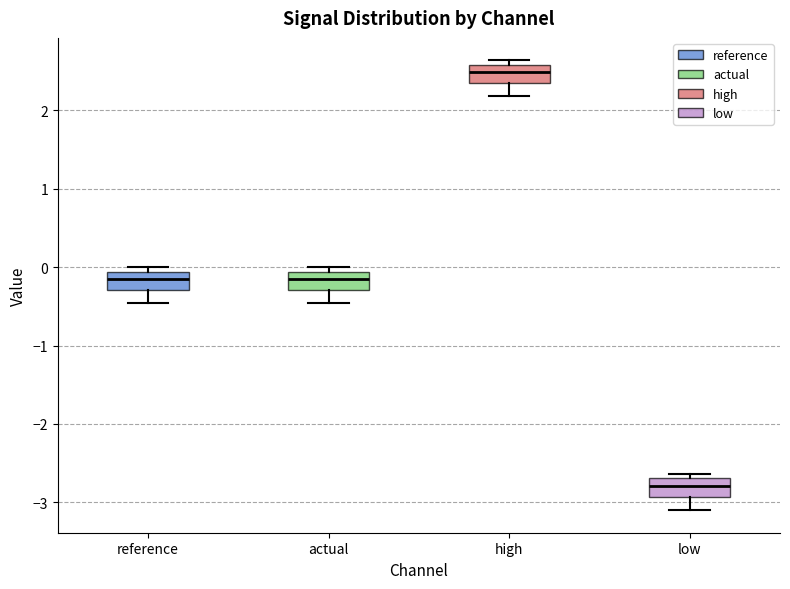

Reading left to right, transcribe this box plot: for each box, give where its median line is, the range the box spans, and where its two whiskers end, as read against the y-axis. The values are not printed on the chart, so give them approximately, as read against the axis.

reference: median -0.2, box -0.3 to -0.1, whiskers -0.5 to 0.0
actual: median -0.2, box -0.3 to -0.1, whiskers -0.5 to 0.0
high: median 2.5, box 2.3 to 2.6, whiskers 2.2 to 2.6 (just above the box's upper edge)
low: median -2.8, box -2.9 to -2.7, whiskers -3.1 to -2.6